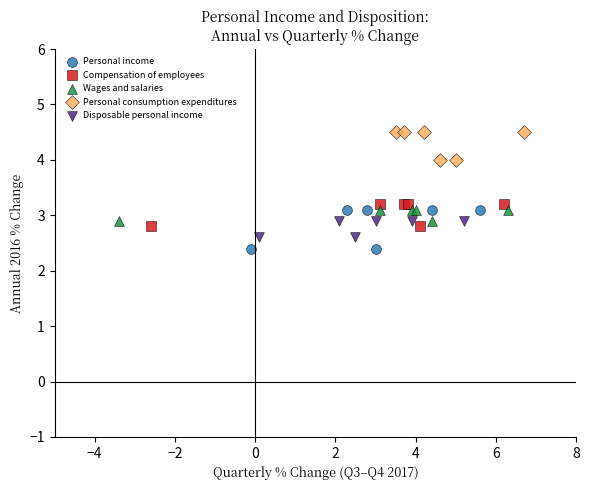

Which series reaches the maximum Y coordinate?

Personal consumption expenditures